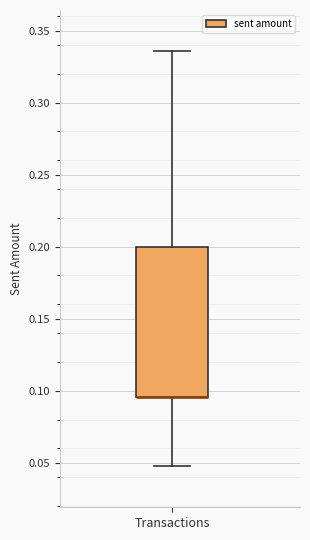

Where does the lower whisker of the box for Transactions end on the y-axis? The values are not printed on the chart, so give them approximately, as read against the axis.

0.050